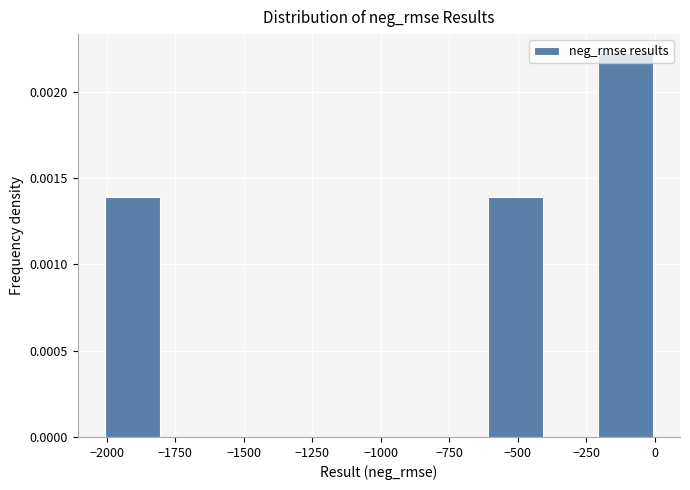

Around what value on the x-axis is the tallest bar? Give the approximate position of its centre, as read against the axis.

-100